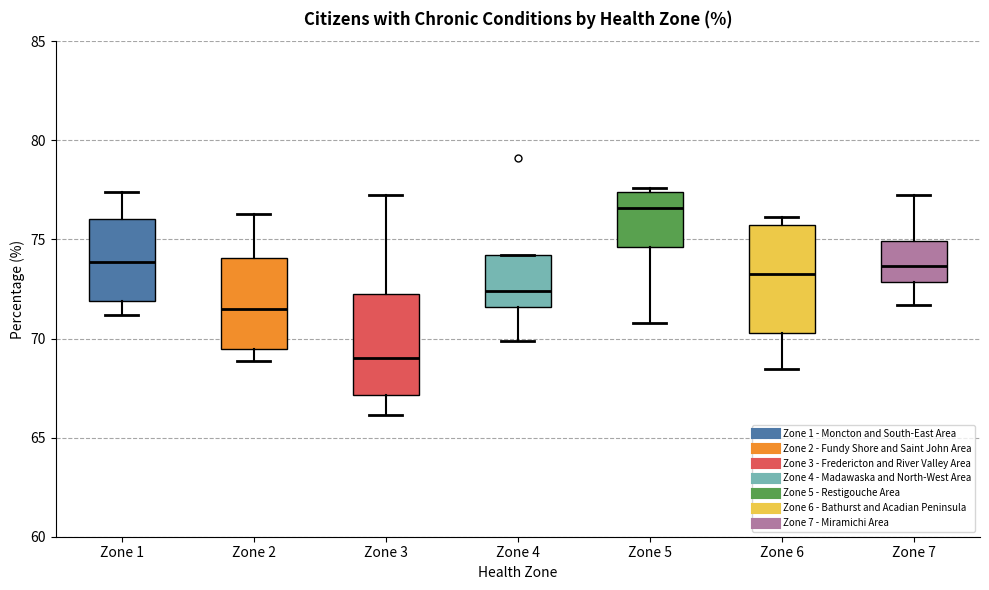

Reading left to right, read every box against the y-axis: the position of its median line, the range the box covers, and the ends of its whiskers. The values are not printed on the chart, so give them approximately, as read against the axis.

Zone 1: median 74.0, box 72.0 to 76.0, whiskers 71.0 to 77.5
Zone 2: median 71.5, box 69.5 to 74.0, whiskers 69.0 to 76.5
Zone 3: median 69.0, box 67.0 to 72.5, whiskers 66.0 to 77.0
Zone 4: median 72.5, box 71.5 to 74.0, whiskers 70.0 to 74.0
Zone 5: median 76.5, box 74.5 to 77.5, whiskers 71.0 to 77.5 (just above the box's upper edge)
Zone 6: median 73.0, box 70.5 to 75.5, whiskers 68.5 to 76.0
Zone 7: median 73.5, box 73.0 to 75.0, whiskers 71.5 to 77.5